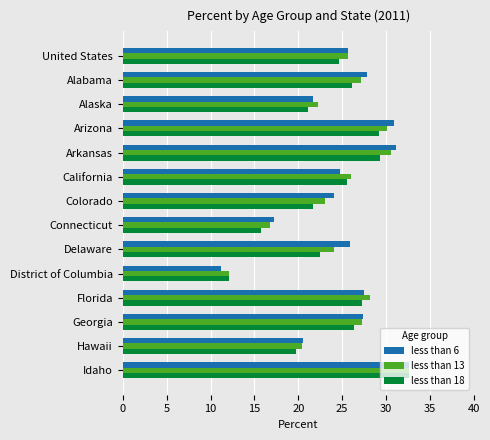

At which category is the sum across all series the highest?

Idaho